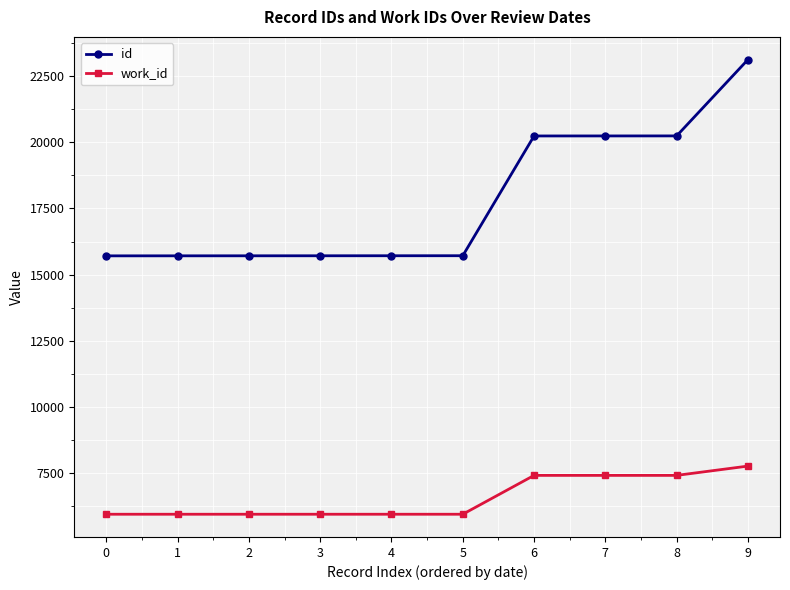

Rank the series by their average value, from lowest to highest.

work_id, id